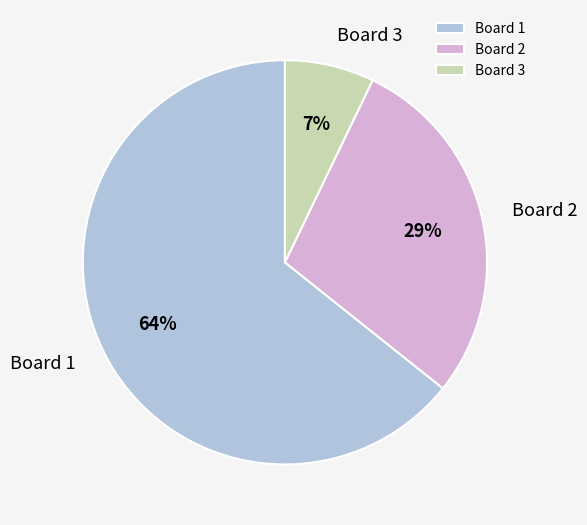

Which category has the smallest portion of the pie?

Board 3